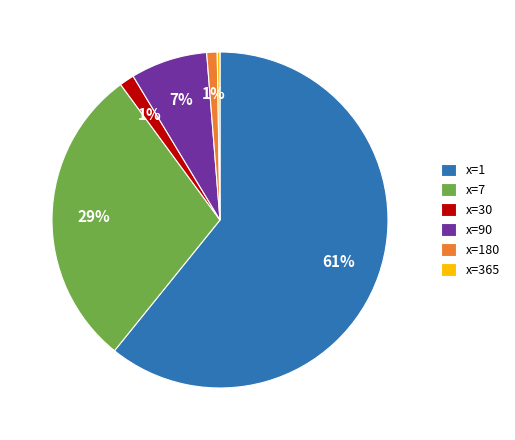

Does x=7 represent more than half of the total?

No